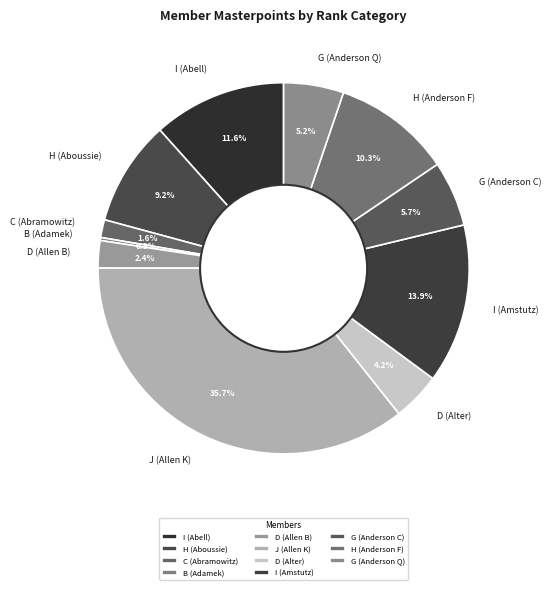

What percentage do I (Amstutz) and G (Anderson Q) together represent?

19.1%